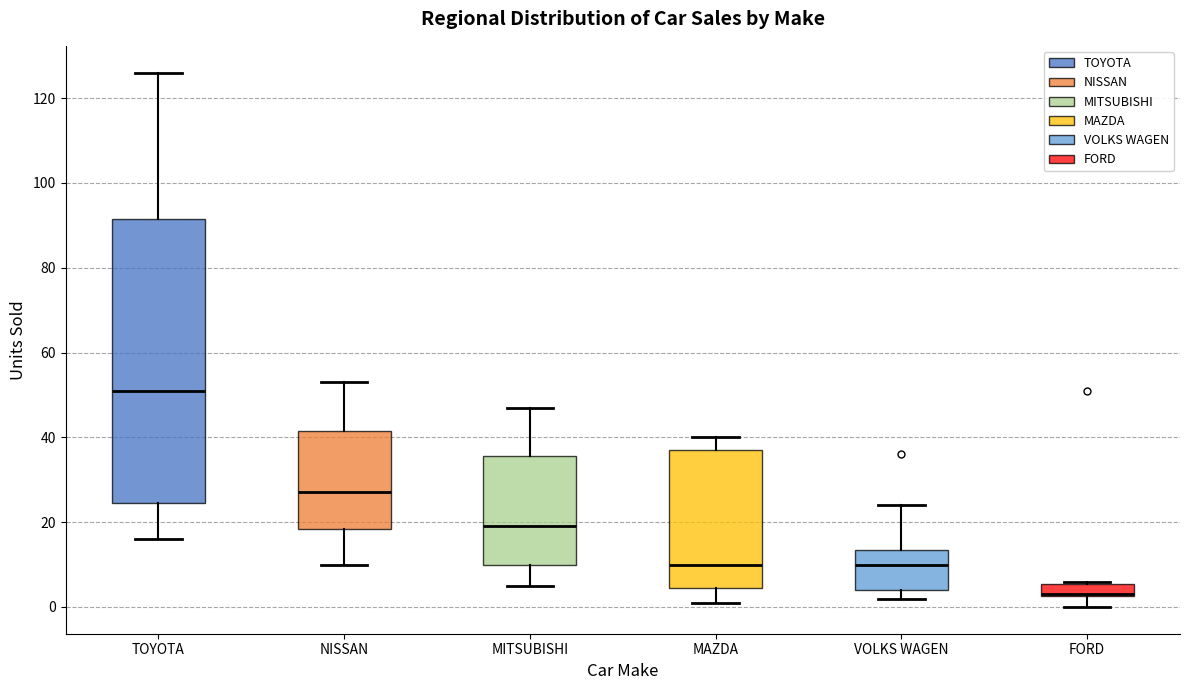

Reading left to right, read every box against the y-axis: the position of its median line, the range the box covers, and the ends of its whiskers. The values are not printed on the chart, so give them approximately, as read against the axis.

TOYOTA: median 52, box 24 to 92, whiskers 16 to 126
NISSAN: median 28, box 18 to 42, whiskers 10 to 54
MITSUBISHI: median 20, box 10 to 36, whiskers 6 to 48
MAZDA: median 10, box 4 to 38, whiskers 2 to 40
VOLKS WAGEN: median 10, box 4 to 14, whiskers 2 to 24
FORD: median 4 (drawn on the box's lower edge), box 2 to 6, whiskers 0 to 6